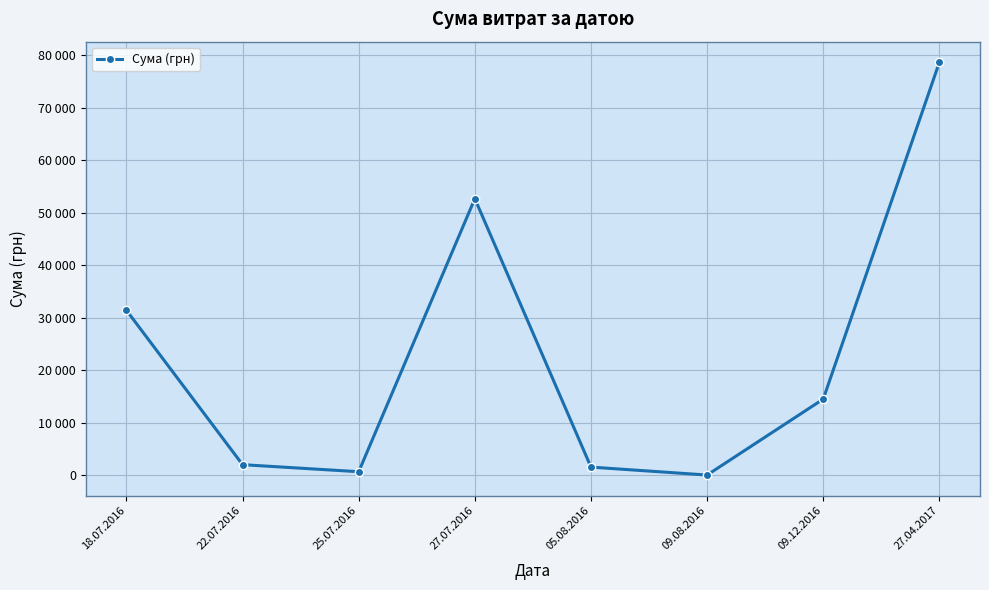

What is the maximum value shown in the chart?

78600.0